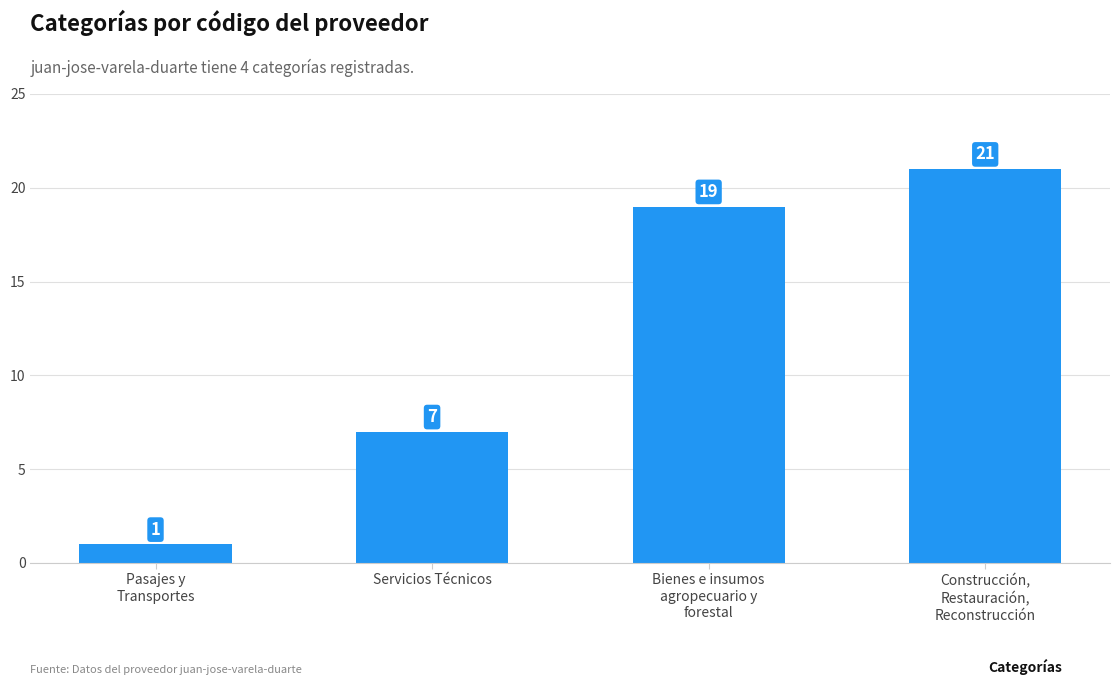

Which label corresponds to the largest value in the chart?

Construcción,
Restauración,
Reconstrucción